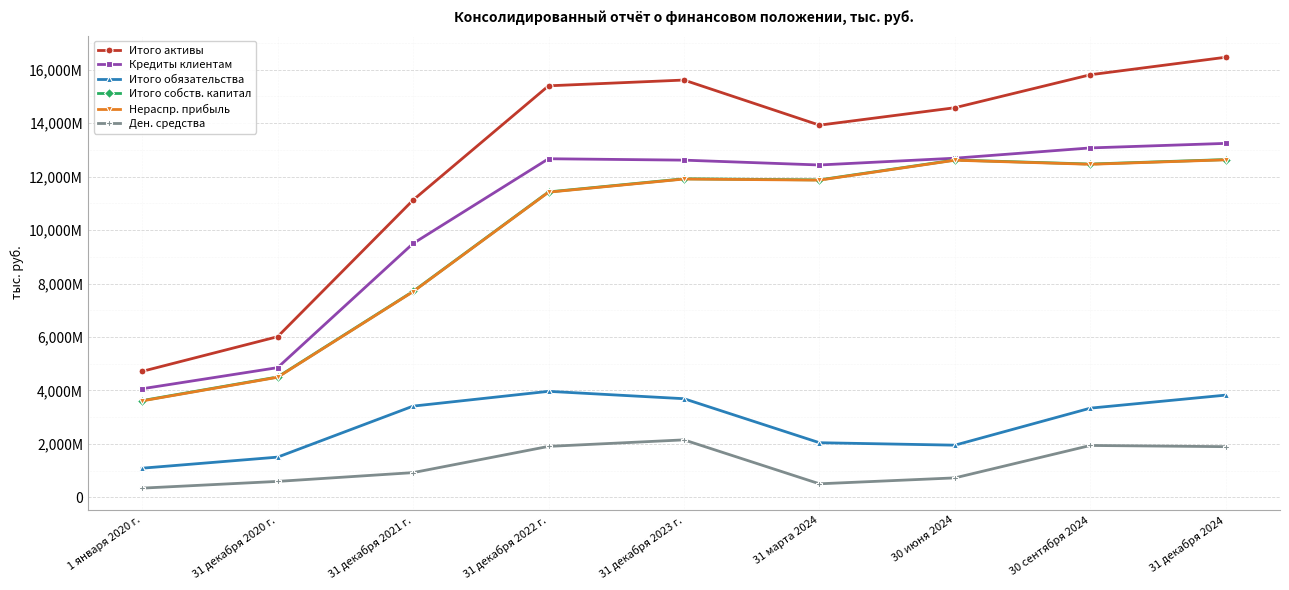

True or false: Итого активы and Нераспр. прибыль intersect in this chart.

False